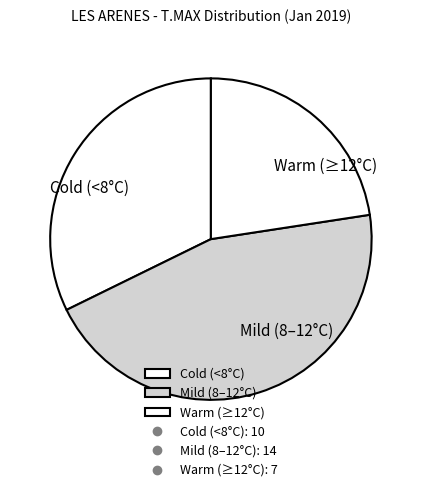

Which slice is the largest?

Mild (8–12°C)